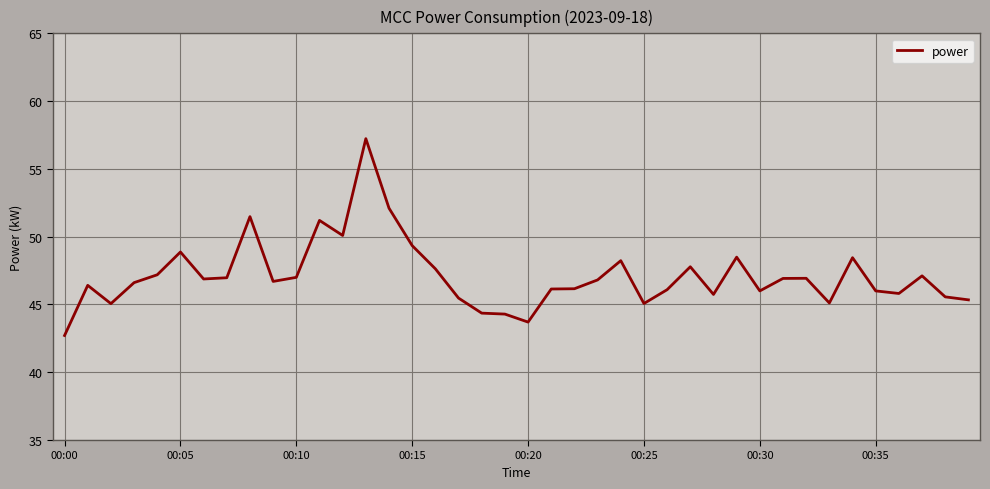

What is the smallest value displayed?

42.7